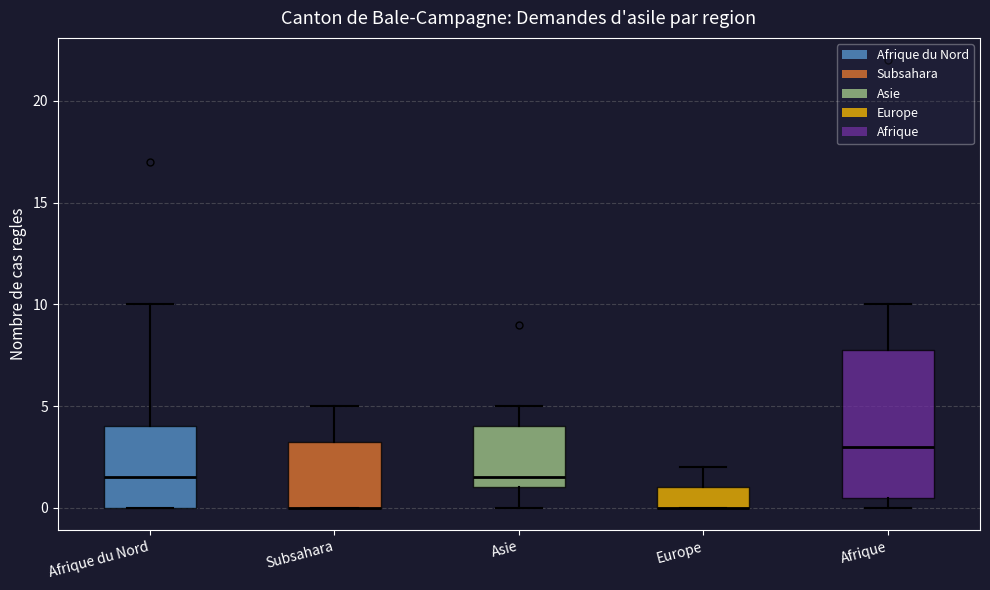

Reading left to right, read every box against the y-axis: the position of its median line, the range the box covers, and the ends of its whiskers. The values are not printed on the chart, so give them approximately, as read against the axis.

Afrique du Nord: median 1.5, box 0.0 to 4.0, whiskers 0.0 to 10.0
Subsahara: median 0.0 (drawn on the box's lower edge), box 0.0 to 3.5, whiskers 0.0 to 5.0
Asie: median 1.5, box 1.0 to 4.0, whiskers 0.0 to 5.0
Europe: median 0.0 (drawn on the box's lower edge), box 0.0 to 1.0, whiskers 0.0 to 2.0
Afrique: median 3.0, box 0.5 to 8.0, whiskers 0.0 to 10.0